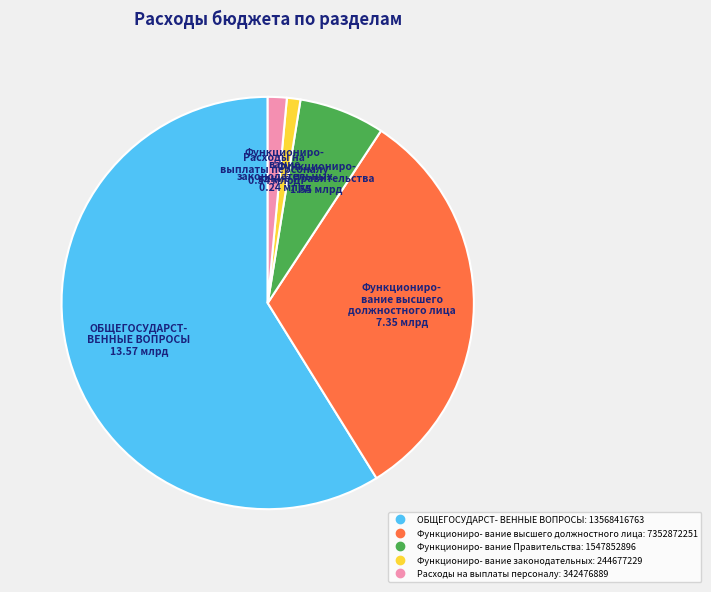

Does any single category account for the majority?

Yes